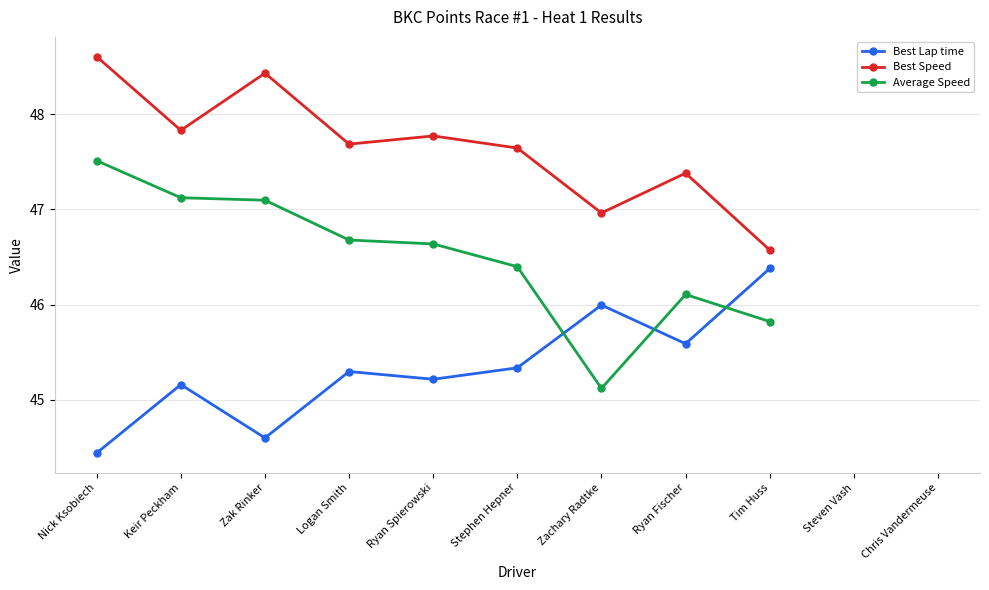

What is the total value across all series at Stephen Hepner?

139.4